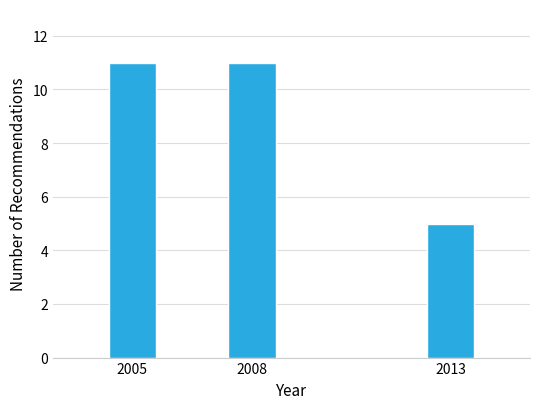

Reading left to right, extract all data points from this chart.

2005=11	2008=11	2013=5